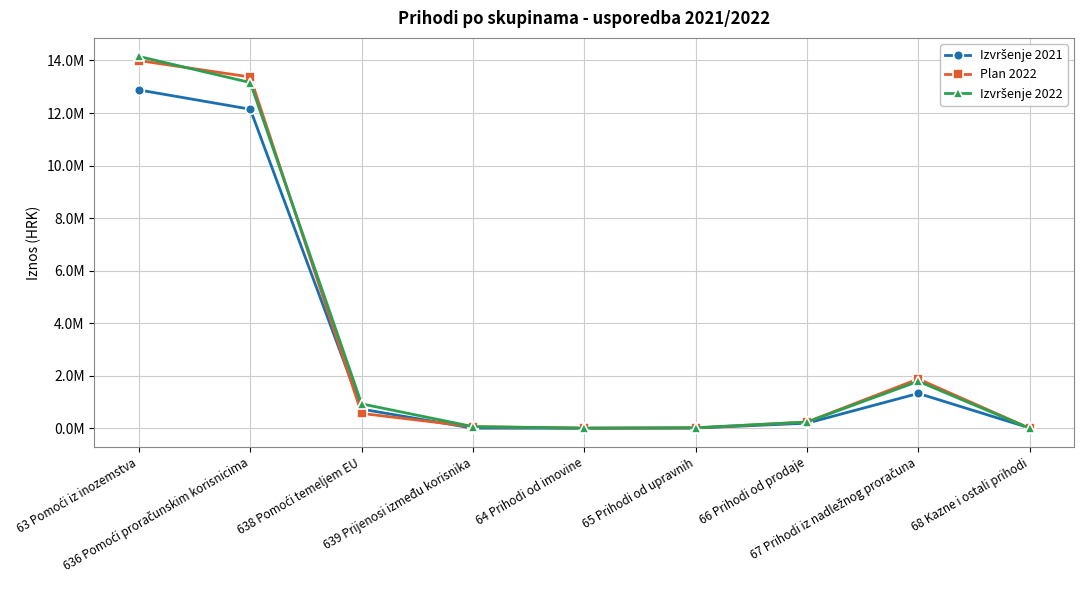

What is the value of the Izvršenje 2021 point at the 5th from the left?

34.5